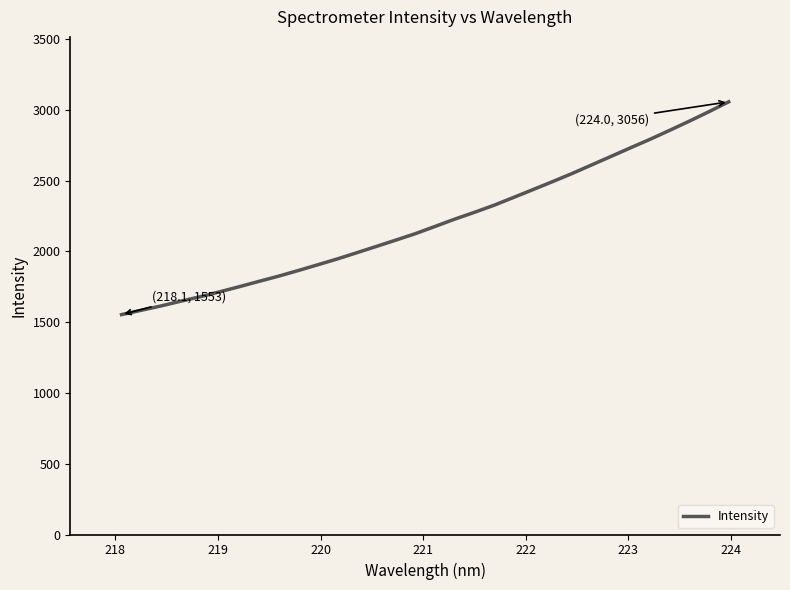

What is the greatest value displayed?

3056.3